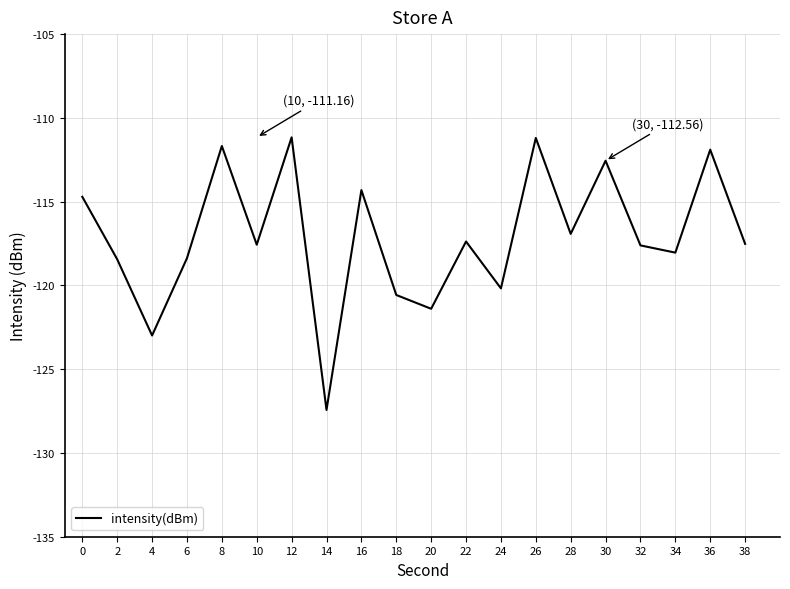

What value does the data have at 22?

-117.4